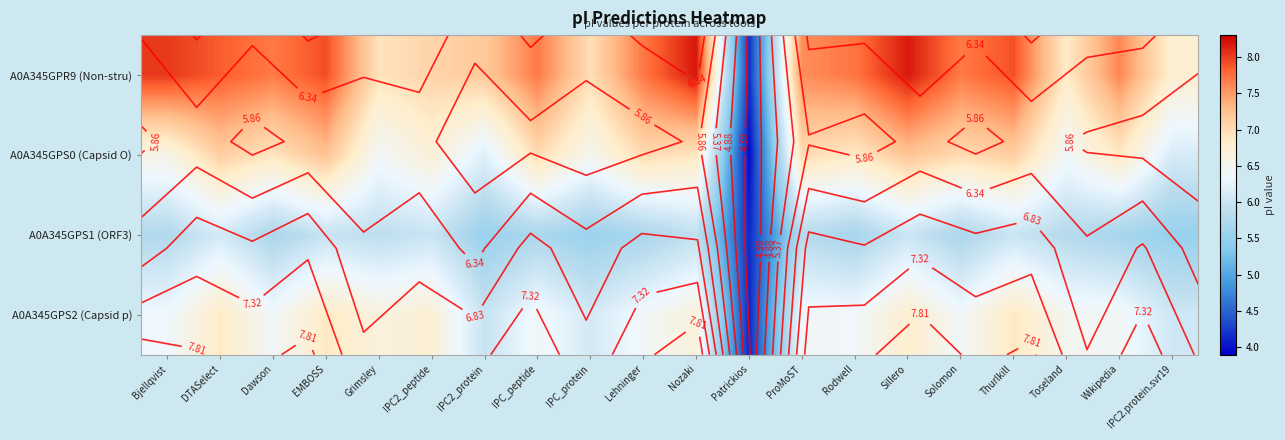

At which category is the sum across all series the highest?

Sillero